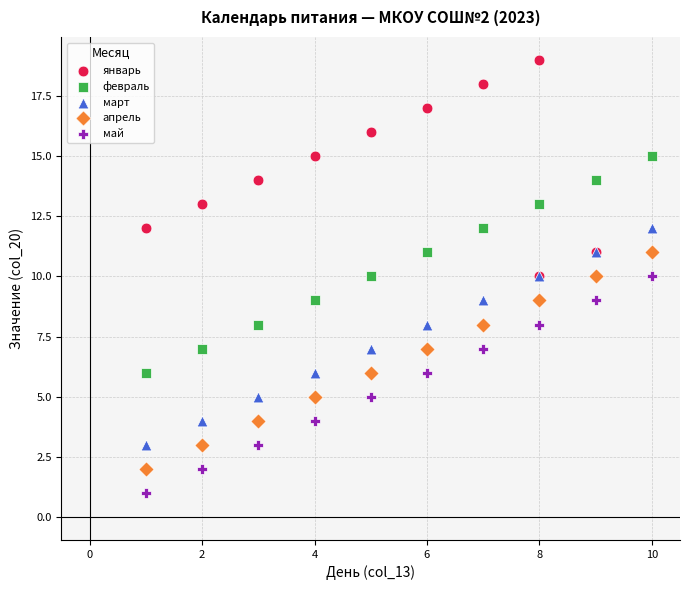

Which series reaches the maximum Y coordinate?

январь